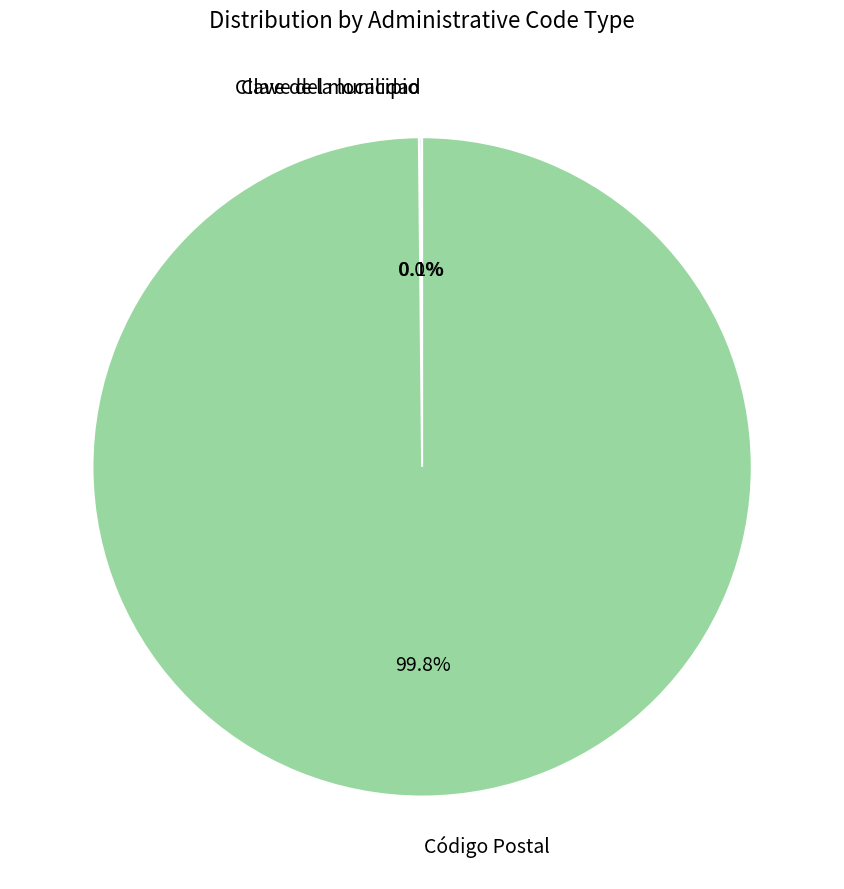

Which category accounts for the majority?

Código Postal